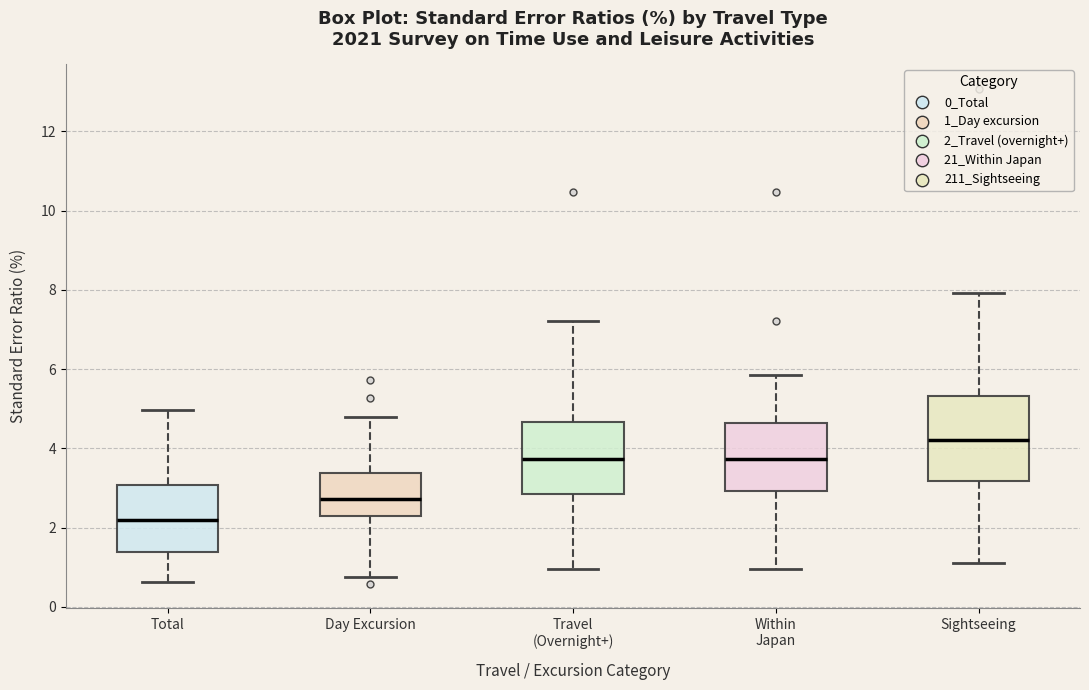

Reading left to right, read every box against the y-axis: the position of its median line, the range the box covers, and the ends of its whiskers. The values are not printed on the chart, so give them approximately, as read against the axis.

Total: median 2.2, box 1.4 to 3.0, whiskers 0.6 to 5.0
Day Excursion: median 2.8, box 2.4 to 3.4, whiskers 0.8 to 4.8
Travel (Overnight+): median 3.8, box 2.8 to 4.6, whiskers 1.0 to 7.2
Within Japan: median 3.8, box 3.0 to 4.6, whiskers 1.0 to 5.8
Sightseeing: median 4.2, box 3.2 to 5.4, whiskers 1.2 to 8.0